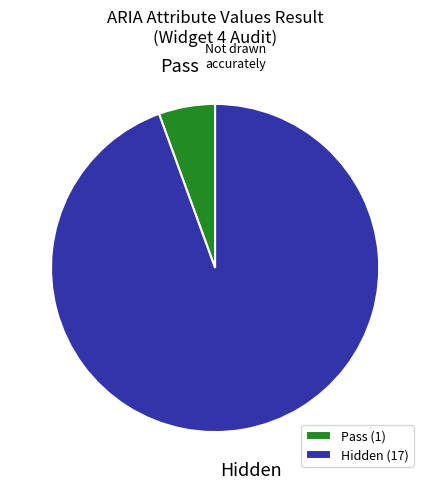

The Pass slice represents 6% of the pie. True or false?

True